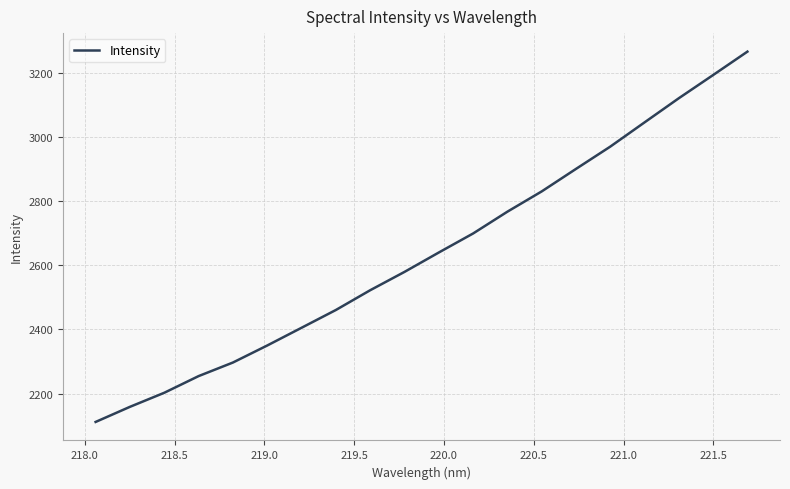

What is the difference between the maximum and minimum values?

1154.7